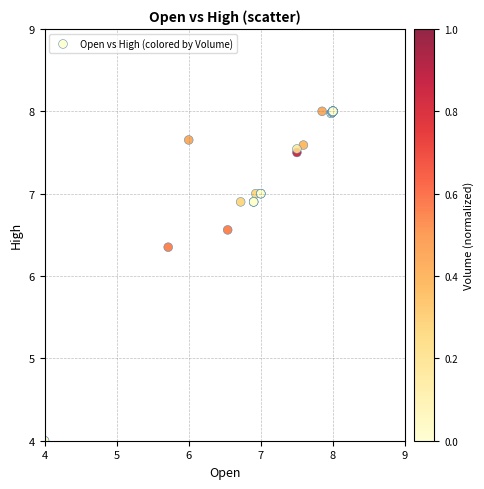

What Y value in the scatter plot is closest to 6?

6.3